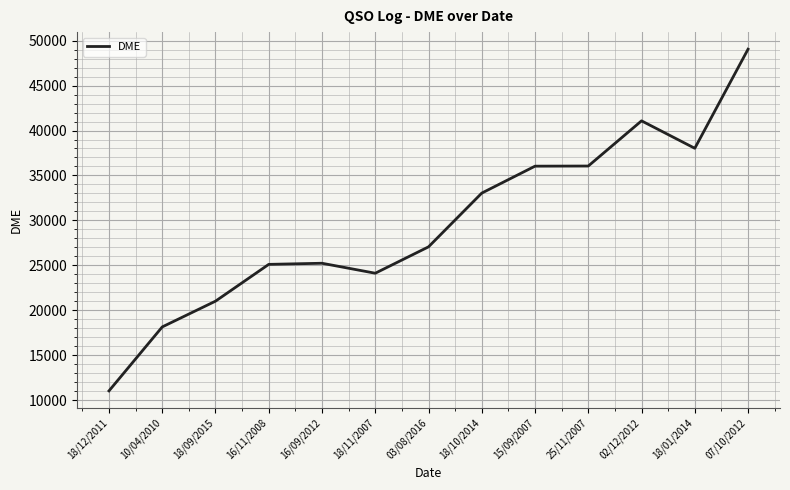

What is the greatest value displayed?

49054